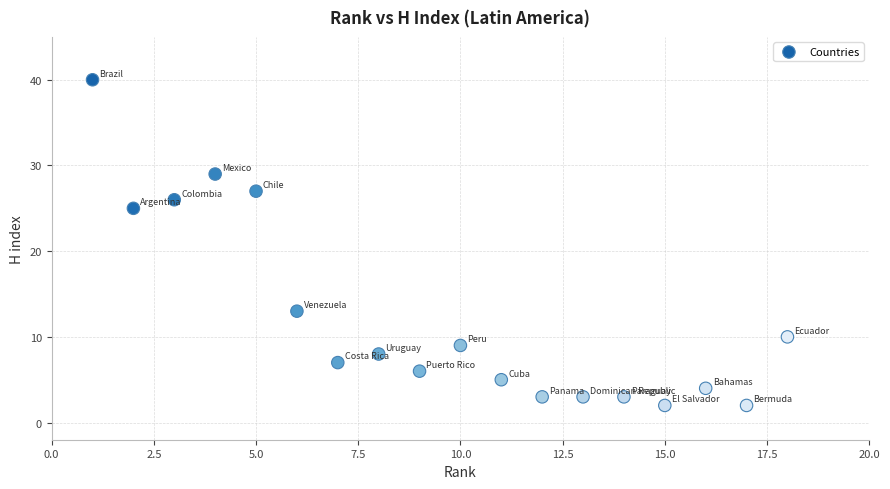

What is the range of Y values (max minus min)?

38